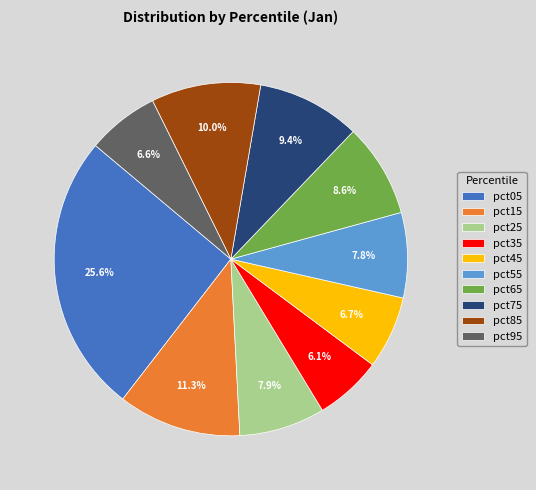

To the nearest percent, what percentage of the pie is pct15?

11%